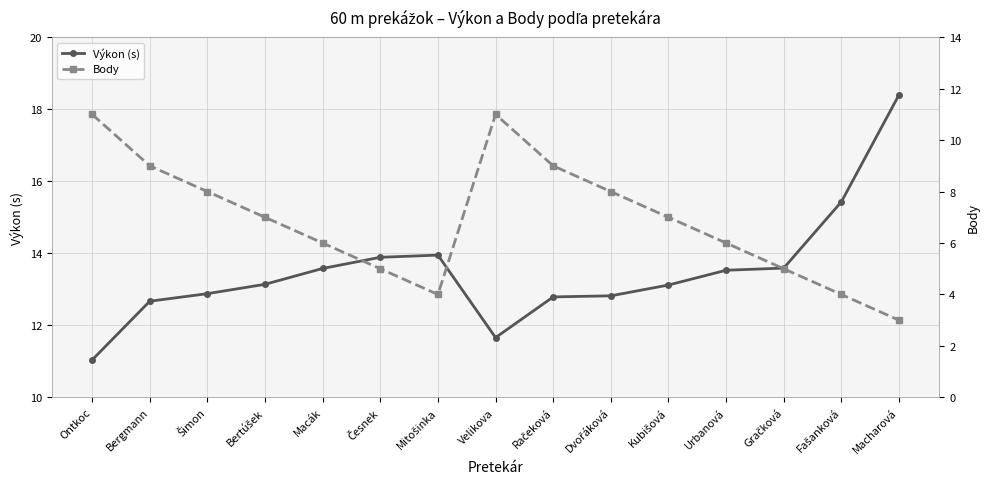

At which category is the sum across all series the highest?

Velikova